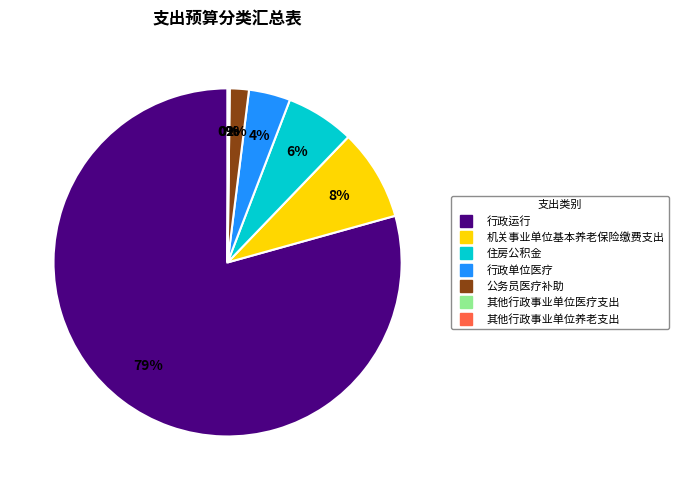

To the nearest percent, what is the combined percentage of 机关事业单位基本养老保险缴费支出 and 行政运行?

88%